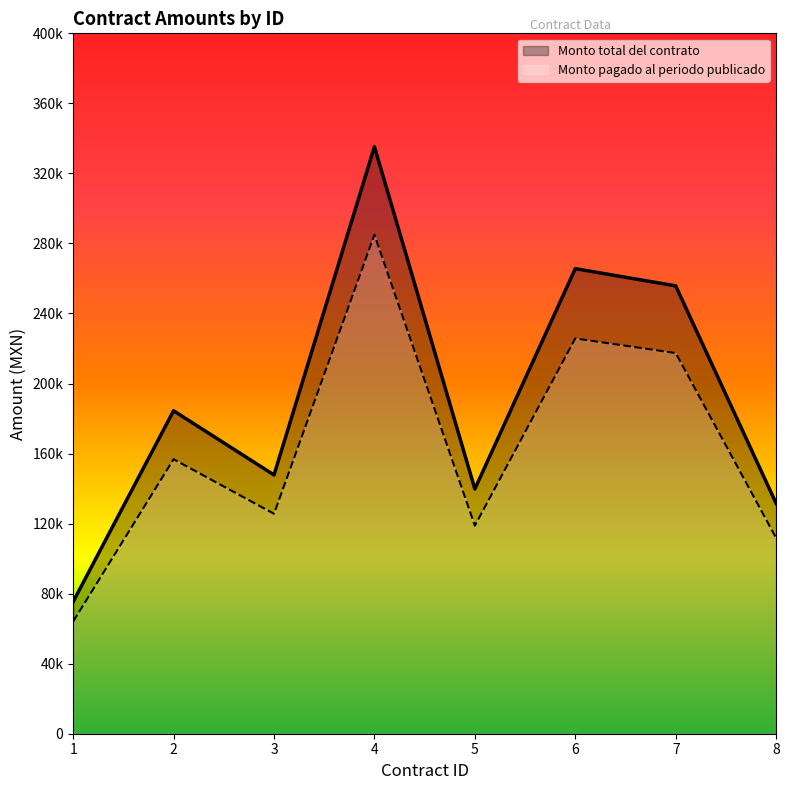

Which series has the widest spread of values?

Monto total del contrato